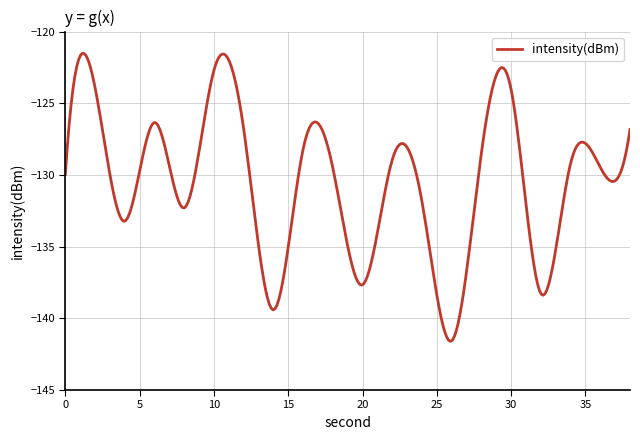

What is the difference between the maximum and minimum values?

20.1